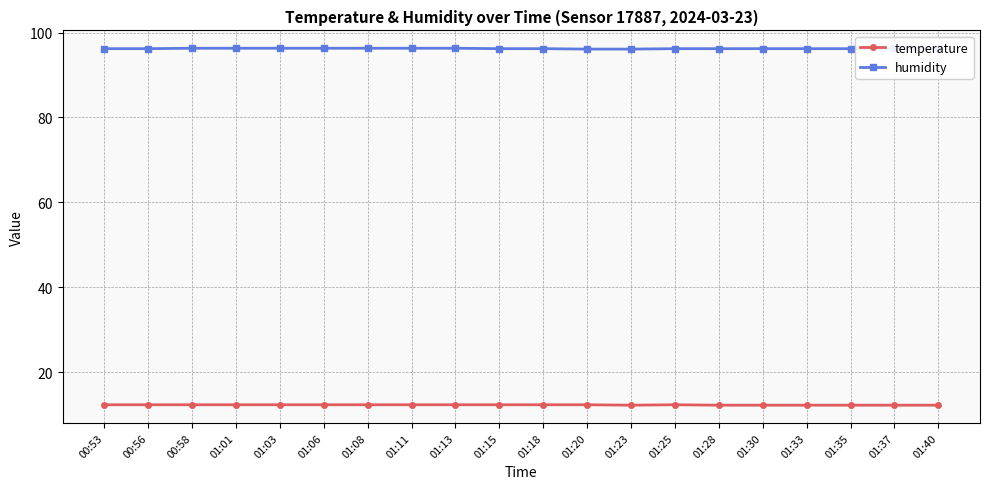

True or false: temperature has more than 1 interior local peaks.

False